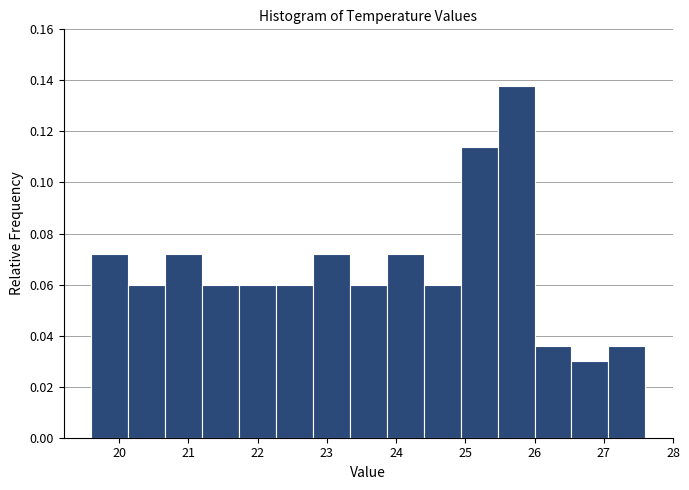

Reading left to right, list every bar in this chart as the range it spans on the x-axis followed by its height. Neither the bar edges nor the heights are printed on the chart, so give them approximately, as read against the axes.

19.6 to 20.1: 0.072
20.1 to 20.7: 0.060
20.7 to 21.2: 0.072
21.2 to 21.7: 0.060
21.7 to 22.3: 0.060
22.3 to 22.8: 0.060
22.8 to 23.3: 0.072
23.3 to 23.9: 0.060
23.9 to 24.4: 0.072
24.4 to 24.9: 0.060
24.9 to 25.5: 0.114
25.5 to 26.0: 0.138
26.0 to 26.5: 0.036
26.5 to 27.1: 0.030
27.1 to 27.6: 0.036